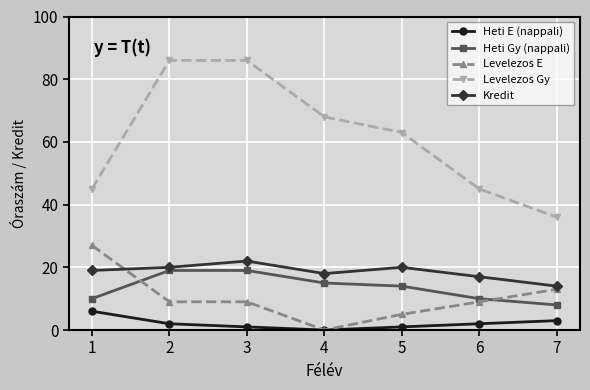

At how many categories does at least one series exceed 78?

2